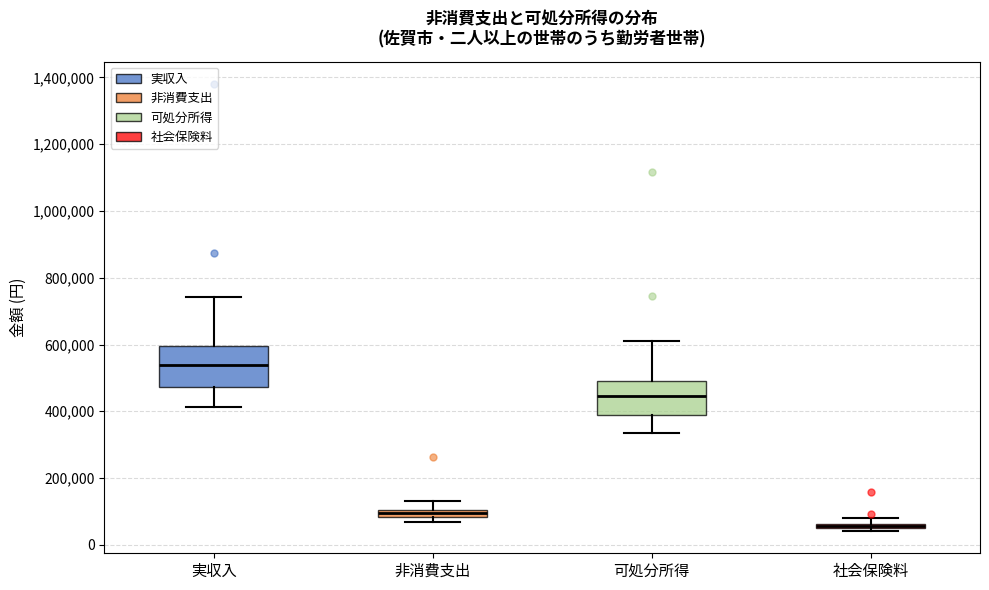

Where is the upper edge of the box for 非消費支出 on the y-axis? The values are not printed on the chart, so give them approximately, as read against the axis.

100000